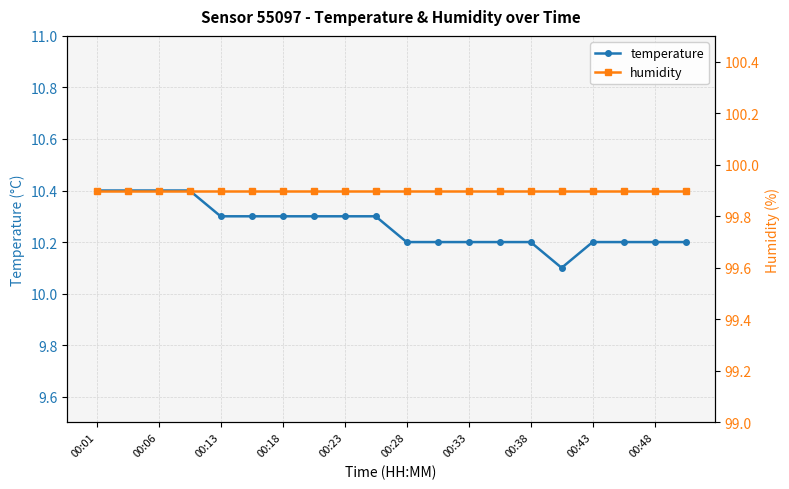

Is it true that temperature equals 10.2 at 13?

True